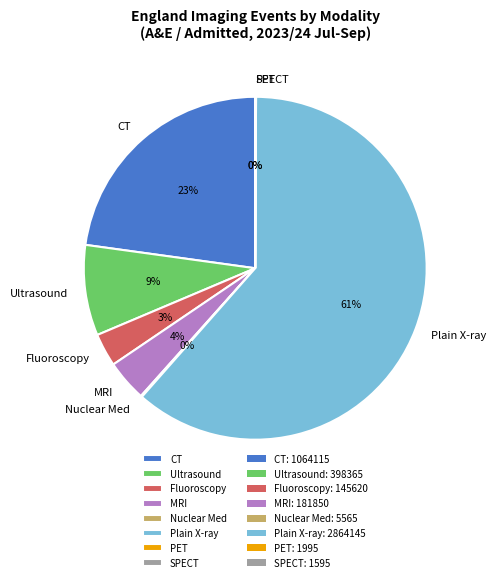

What percentage is the CT slice, to the nearest percent?

23%